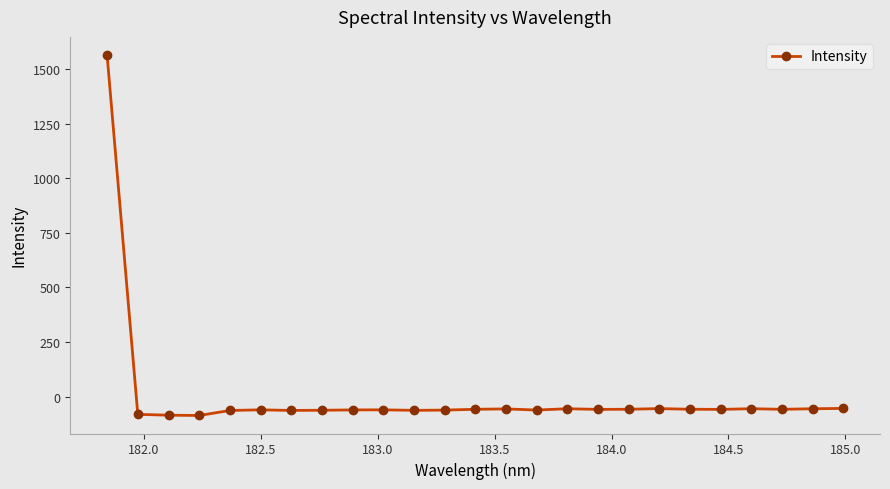

What is the maximum value shown in the chart?

1564.4